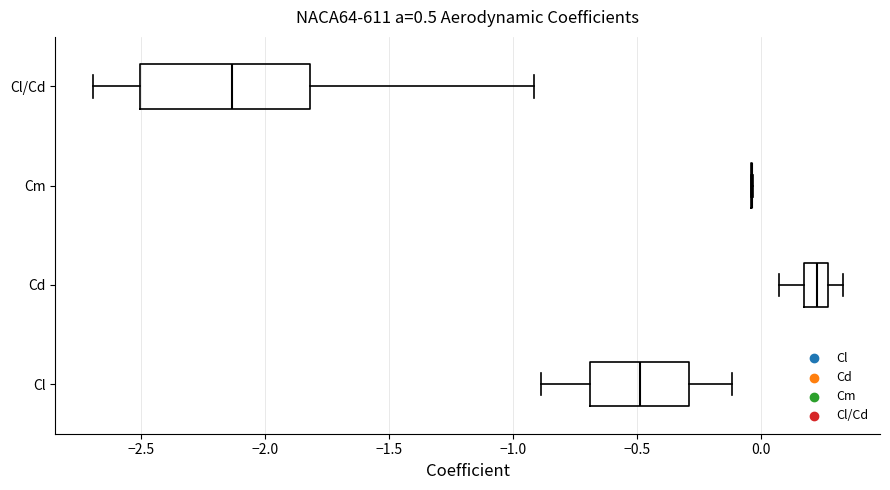

Reading bottom to top, transcribe this box plot: for each box, give where its median line is, the range the box spans, and where its two whiskers end, as read against the x-axis. The values are not printed on the chart, so give them approximately, as read against the axis.

Cl: median -0.50, box -0.70 to -0.30, whiskers -0.90 to -0.10
Cd: median 0.25 (inside the box), box 0.15 to 0.25, whiskers 0.05 to 0.35
Cm: box collapsed to a line at -0.05, whiskers -0.05 to -0.05
Cl/Cd: median -2.15, box -2.50 to -1.80, whiskers -2.70 to -0.90